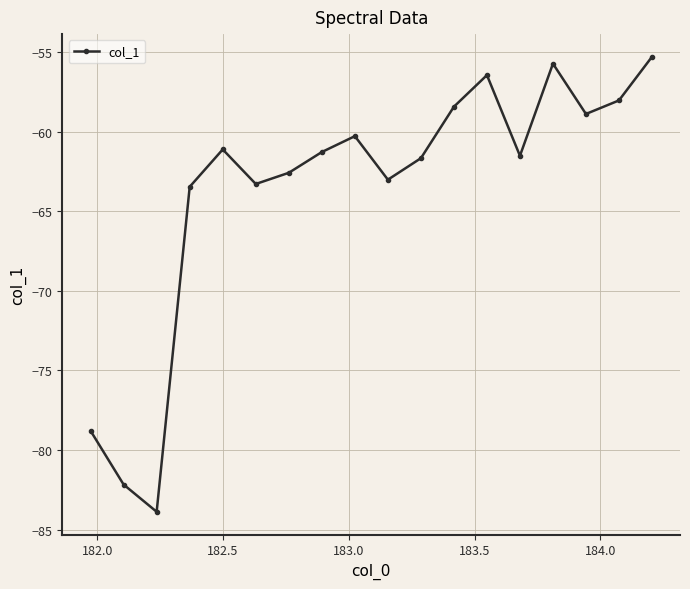

What is the difference between the maximum and minimum values?

28.6